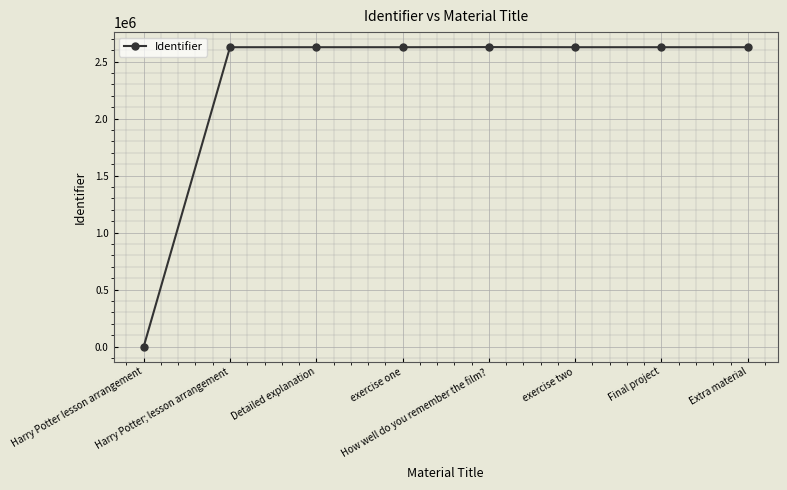

What is the sum of the values at Harry Potter; lesson arrangement and Detailed explanation?

5253013